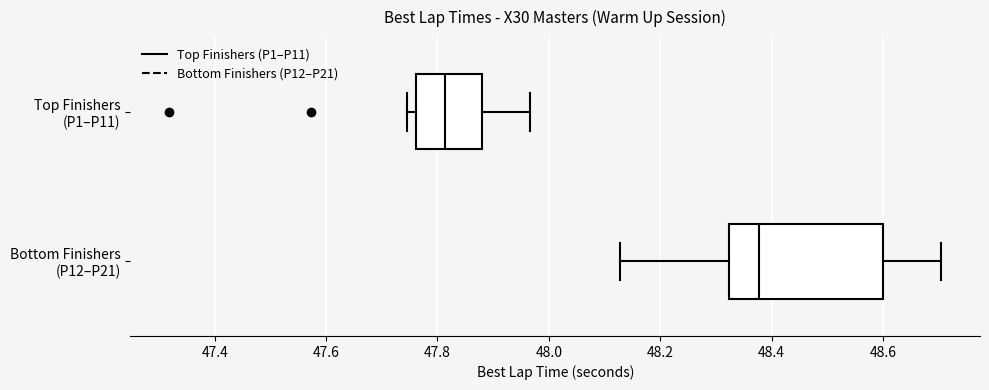

Reading bottom to top, transcribe this box plot: for each box, give where its median line is, the range the box spans, and where its two whiskers end, as read against the x-axis. The values are not printed on the chart, so give them approximately, as read against the axis.

Bottom Finishers (P12–P21): median 48.38, box 48.32 to 48.60, whiskers 48.12 to 48.70
Top Finishers (P1–P11): median 47.82, box 47.76 to 47.88, whiskers 47.74 to 47.96